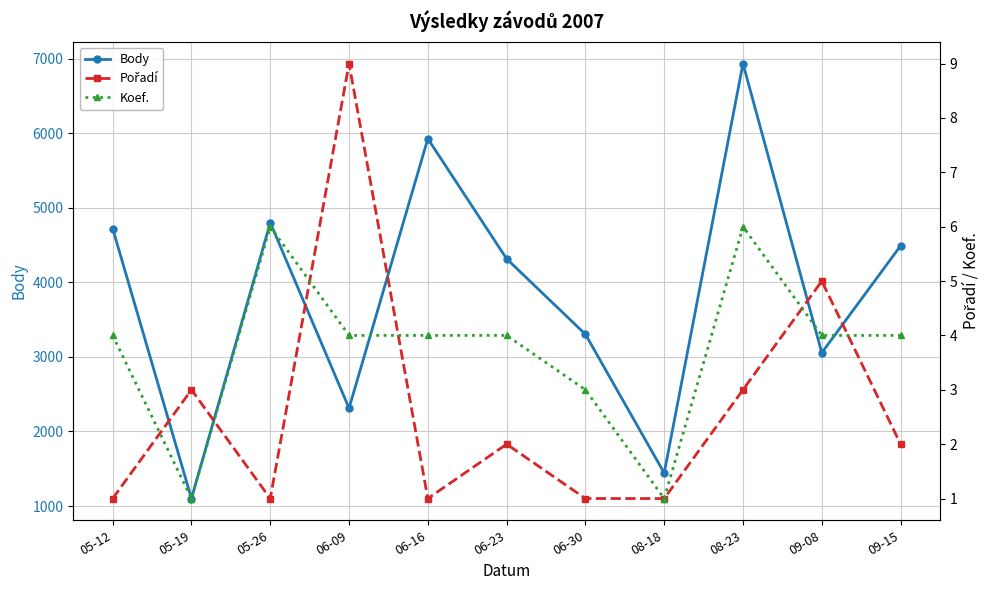

Which series has the largest total across all categories?

Body